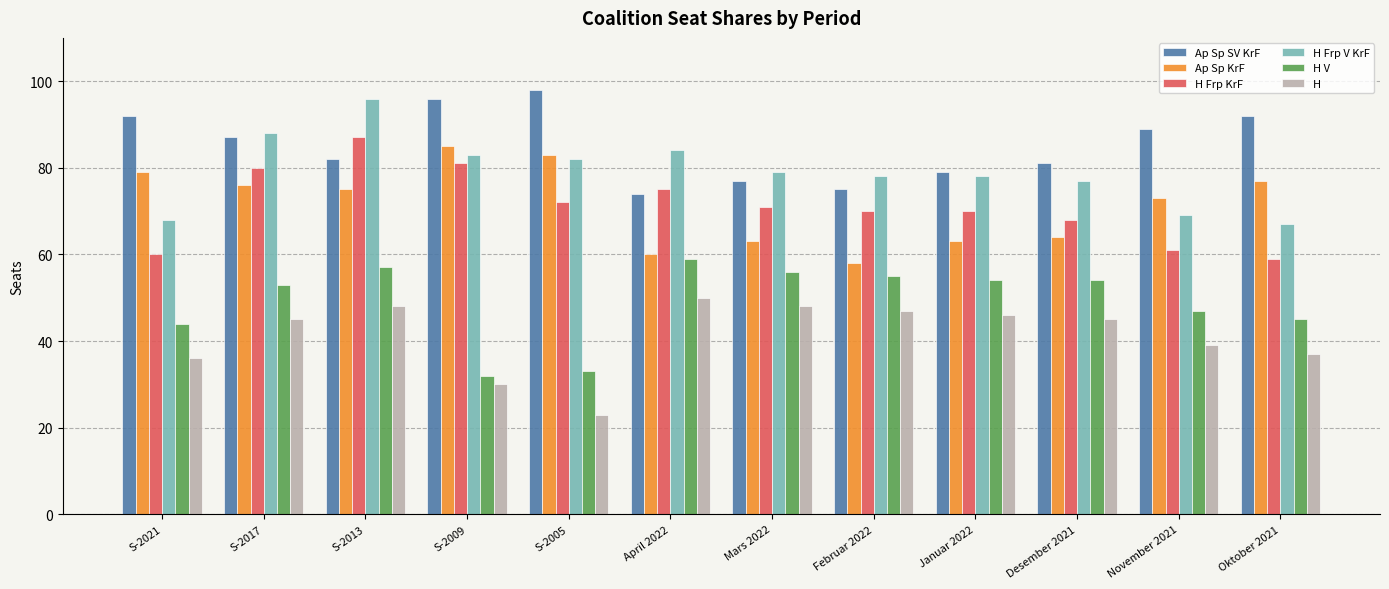

What is the spread (max minus min) of values at S-2017?

43